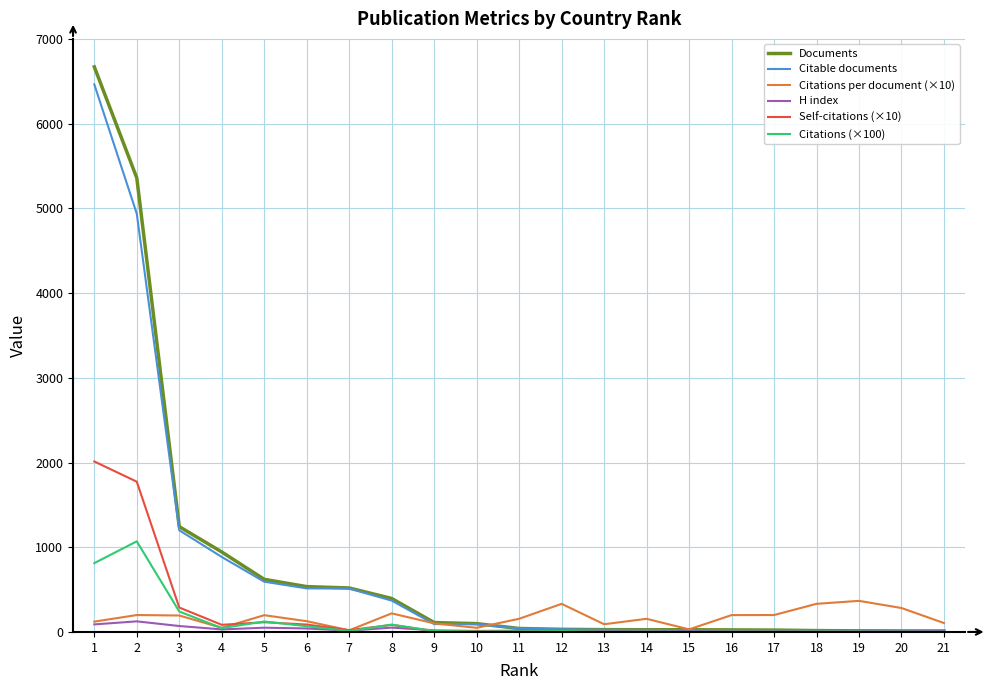

What is the difference between the second highest and second lowest values in the Documents series?

5347.0